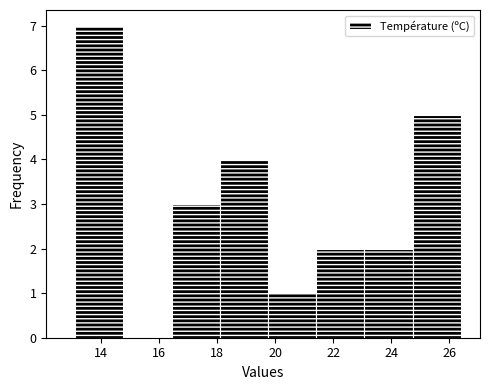

Reading left to right, transcribe this chart: for each bar, give the range it covers on the x-axis and its height. Neither the bar edges nor the heights are printed on the chart, so give them approximately, as read against the axes.

13.2 to 14.8: 7
14.8 to 16.4: 0
16.4 to 18.0: 3
18.0 to 19.8: 4
19.8 to 21.4: 1
21.4 to 23.0: 2
23.0 to 24.8: 2
24.8 to 26.4: 5